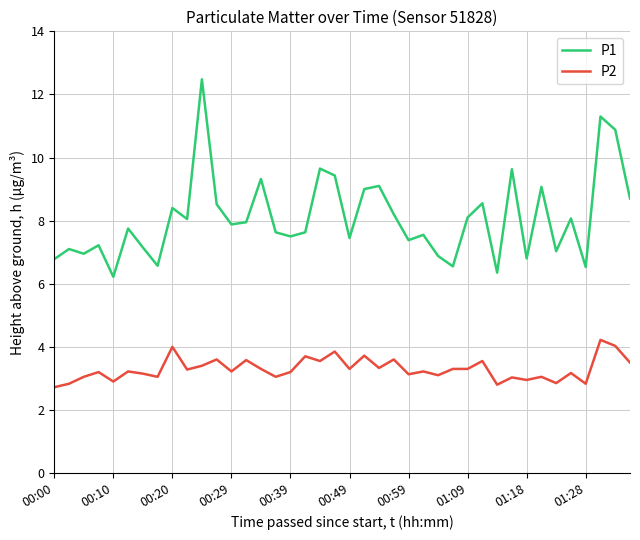

Which series has the largest total across all categories?

P1